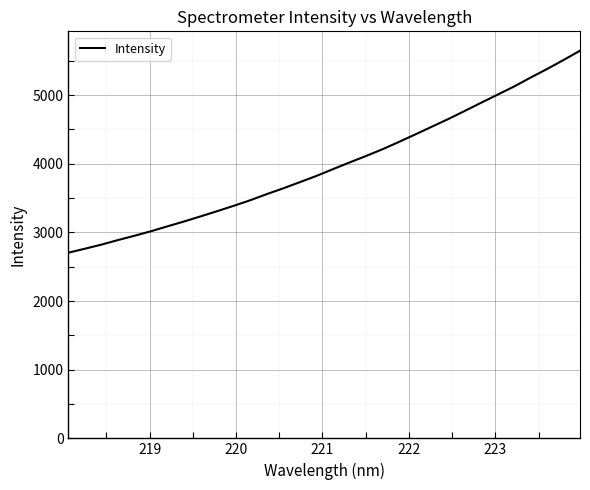

What is the difference between the second highest and minimum values?

2806.1